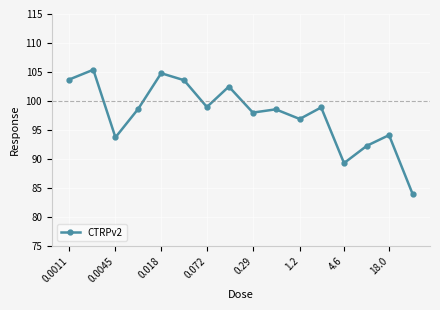

What is the value of the 14th point from the left?

92.3